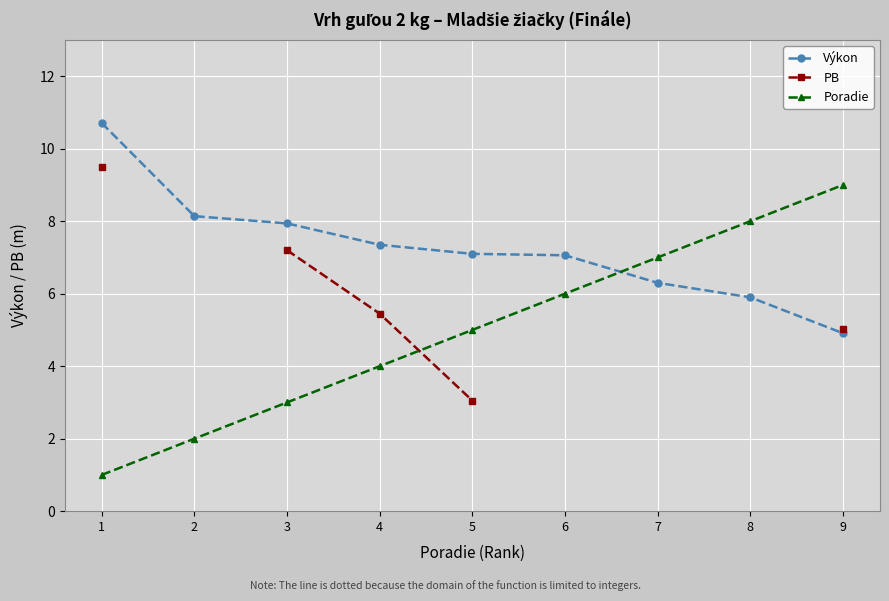

What is the lowest value of the Poradie series?

1.0